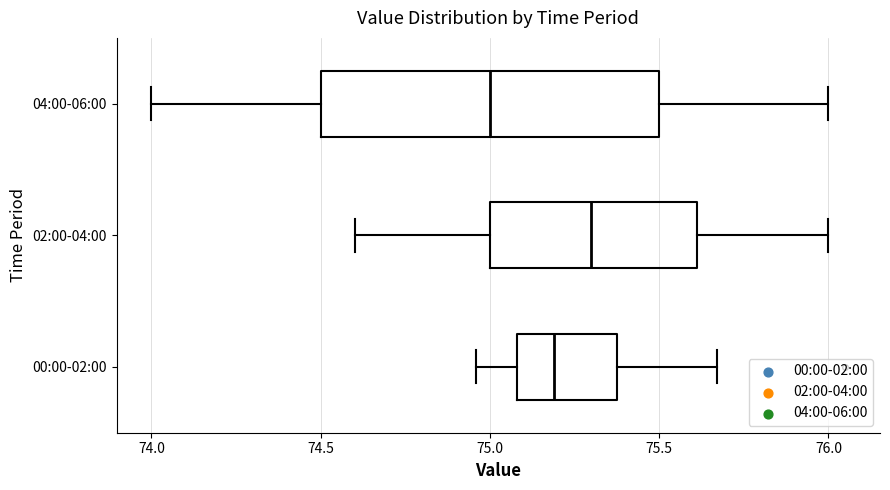

Which box's median line is the furthest to the left?

04:00-06:00